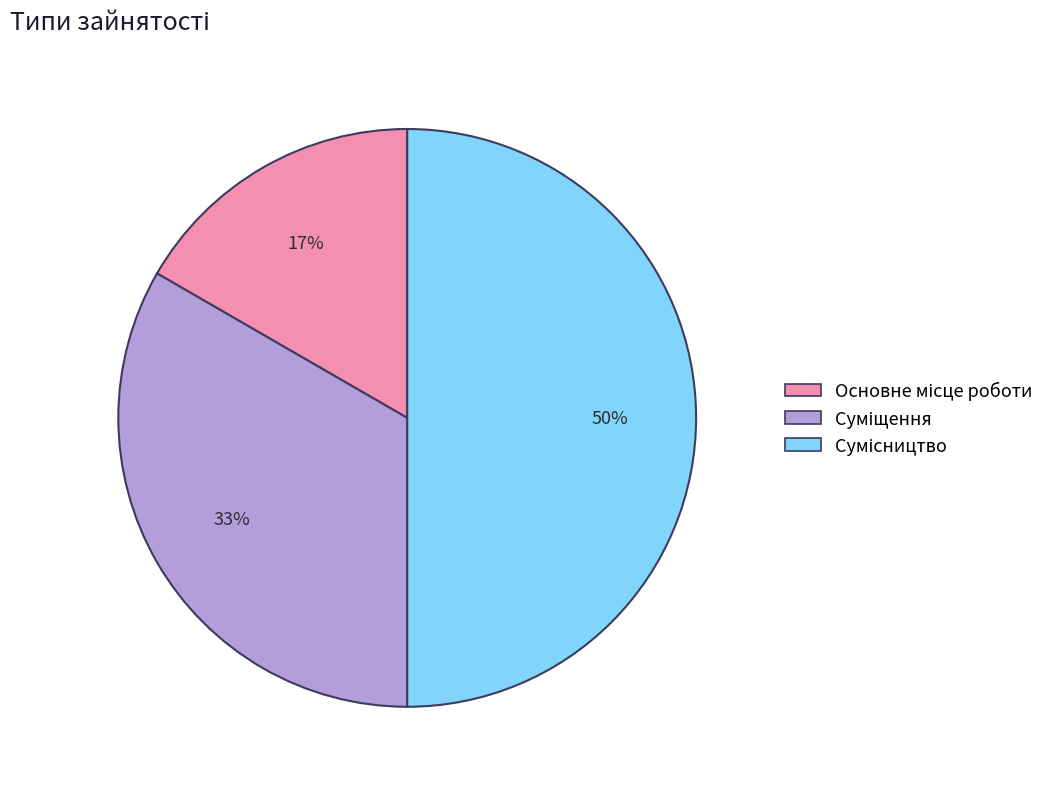

To the nearest percent, what is the average slice percentage?

33%